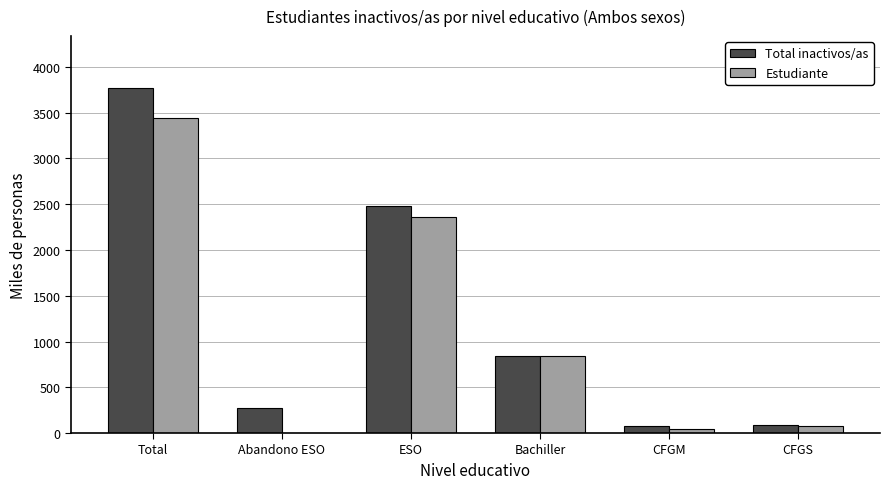

What is the sum of the Total inactivos/as values at CFGS and Total?

3864.4